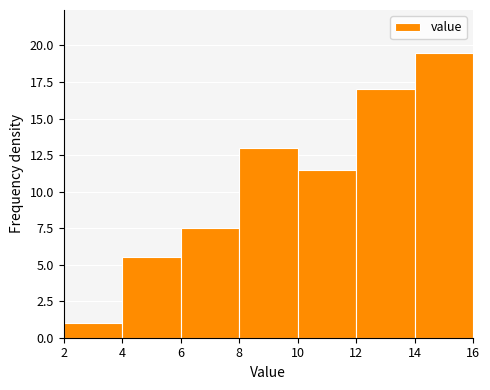

Reading left to right, list every bar in this chart as the range it spans on the x-axis followed by its height. The values are not printed on the chart, so give them approximately, as read against the axis.

2 to 4: 1.0
4 to 6: 5.5
6 to 8: 7.5
8 to 10: 13.0
10 to 12: 11.5
12 to 14: 17.0
14 to 16: 19.5